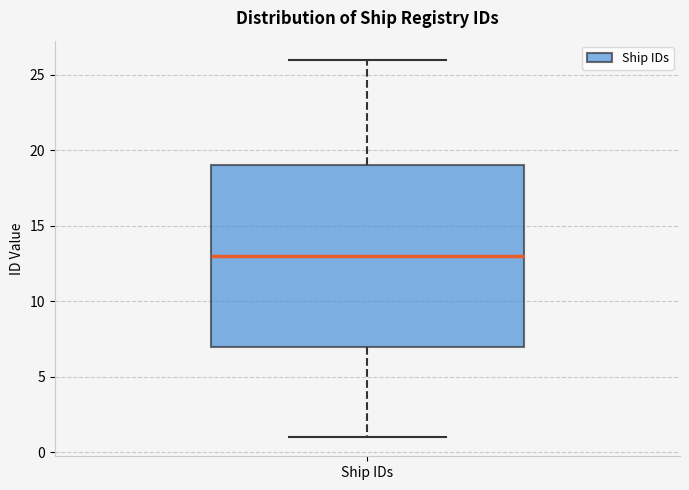

Read this box plot against the y-axis: the position of the median line, the range covered by the box, and the ends of both whiskers. The values are not printed on the chart, so give them approximately, as read against the axis.

median 13, box 7 to 19, whiskers 1 to 26